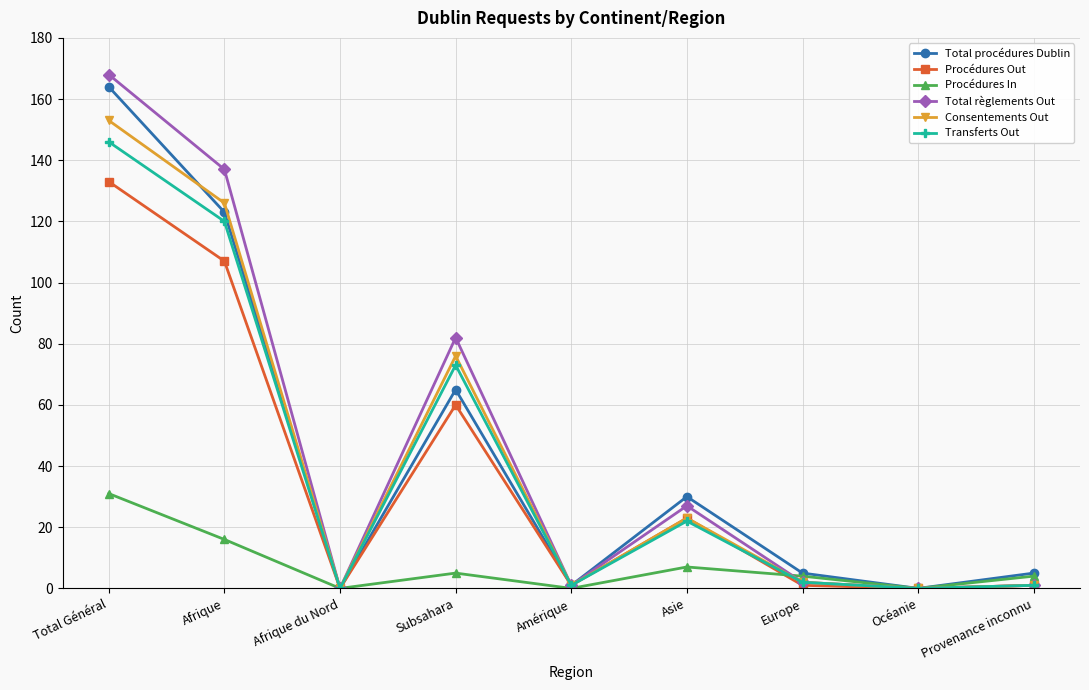

Reading right to left, transcribe all the data shown in this chart.

Total procédures Dublin: 5	0	5	30	1	65	0	123	164
Procédures Out: 1	0	1	23	1	60	0	107	133
Procédures In: 4	0	4	7	0	5	0	16	31
Total règlements Out: 1	0	2	27	1	82	0	137	168
Consentements Out: 1	0	2	23	1	76	0	126	153
Transferts Out: 1	0	2	22	1	73	0	120	146